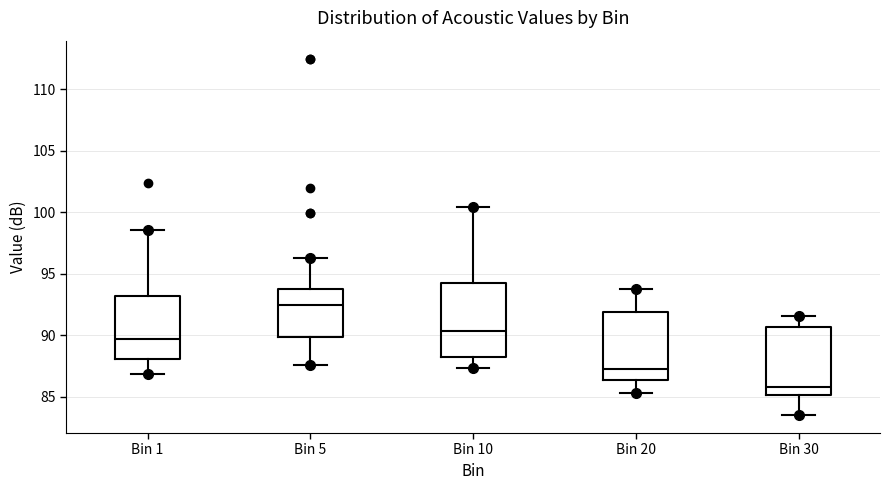

Reading left to right, read every box against the y-axis: the position of its median line, the range the box covers, and the ends of its whiskers. The values are not printed on the chart, so give them approximately, as read against the axis.

Bin 1: median 89.5, box 88.0 to 93.0, whiskers 87.0 to 98.5
Bin 5: median 92.5, box 90.0 to 94.0, whiskers 87.5 to 96.5
Bin 10: median 90.5, box 88.0 to 94.0, whiskers 87.5 to 100.5
Bin 20: median 87.0, box 86.5 to 92.0, whiskers 85.5 to 93.5
Bin 30: median 86.0, box 85.0 to 90.5, whiskers 83.5 to 91.5